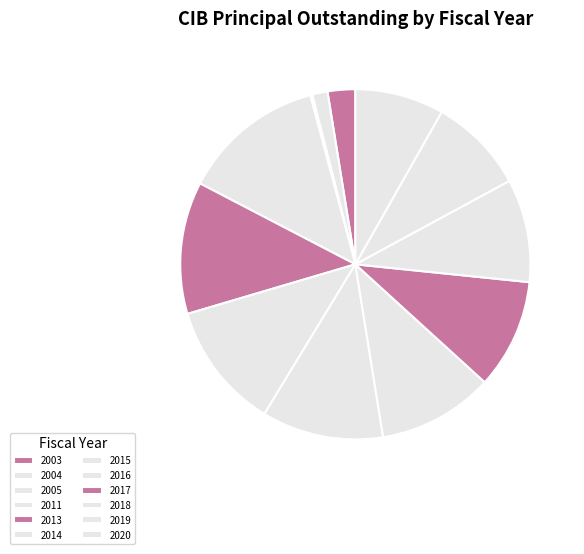

Does 2018 represent more than half of the total?

No